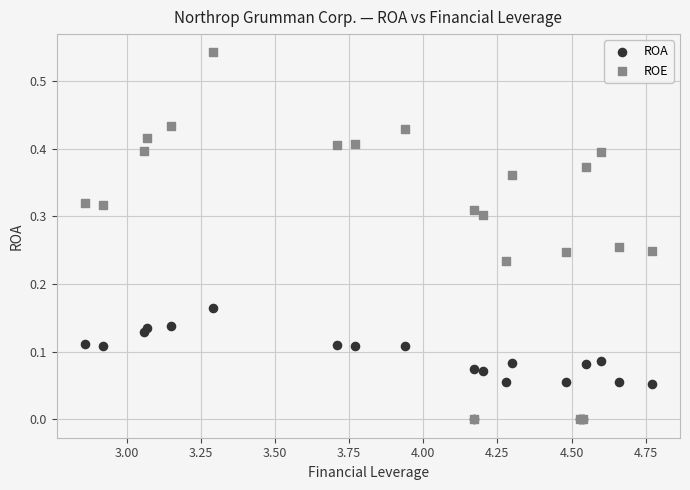

What are all the series names shown in the legend?

ROA, ROE